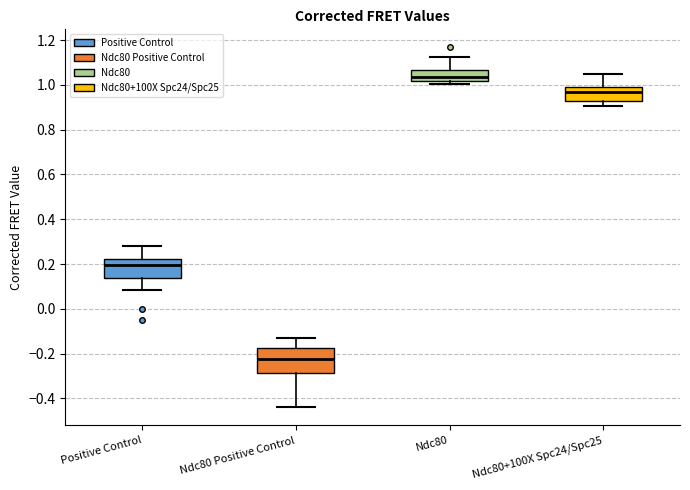

Where does the upper whisker of the box for Ndc80+100X Spc24/Spc25 end on the y-axis? The values are not printed on the chart, so give them approximately, as read against the axis.

1.04